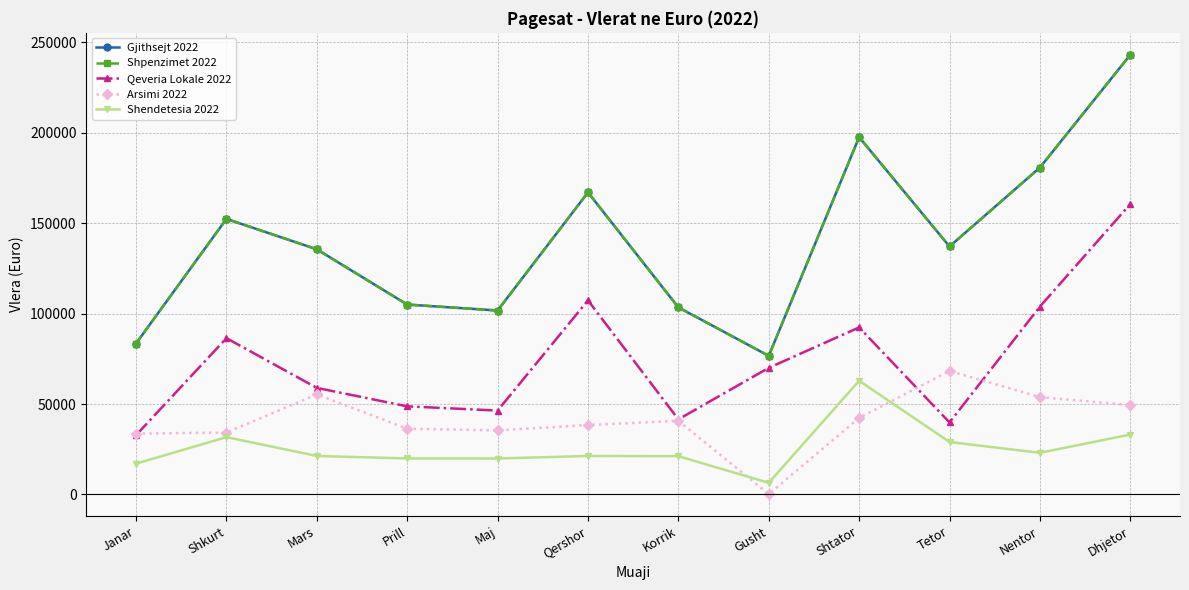

Is this an area chart (filled region under the line)?

No